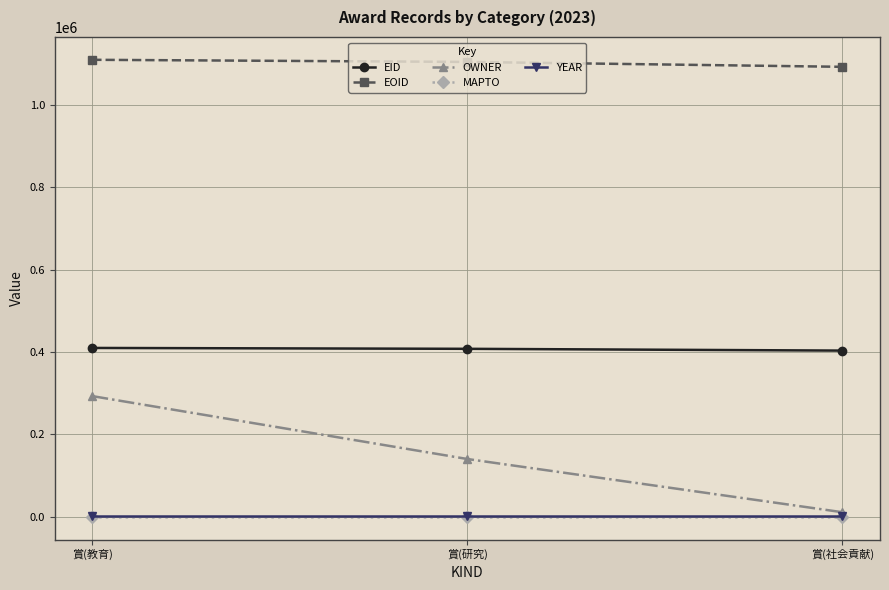

What is the difference between the maximum and minimum values in the EOID series?

17060